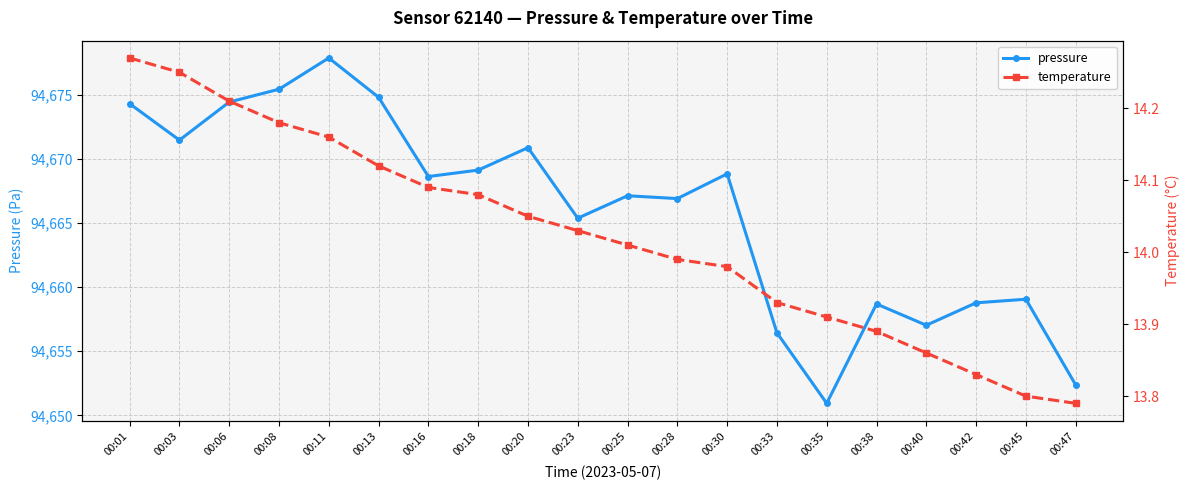

Reading left to right, transcribe all the data shown in this chart.

pressure: 00:01=94674.3	00:03=94671.5	00:06=94674.4	00:08=94675.4	00:11=94677.9	00:13=94674.8	00:16=94668.6	00:18=94669.1	00:20=94670.9	00:23=94665.4	00:25=94667.1	00:28=94666.9	00:30=94668.8	00:33=94656.4	00:35=94650.9	00:38=94658.7	00:40=94657.0	00:42=94658.8	00:45=94659.1	00:47=94652.4
temperature: 00:01=14.3	00:03=14.2	00:06=14.2	00:08=14.2	00:11=14.2	00:13=14.1	00:16=14.1	00:18=14.1	00:20=14.1	00:23=14.0	00:25=14.0	00:28=14.0	00:30=14.0	00:33=13.9	00:35=13.9	00:38=13.9	00:40=13.9	00:42=13.8	00:45=13.8	00:47=13.8